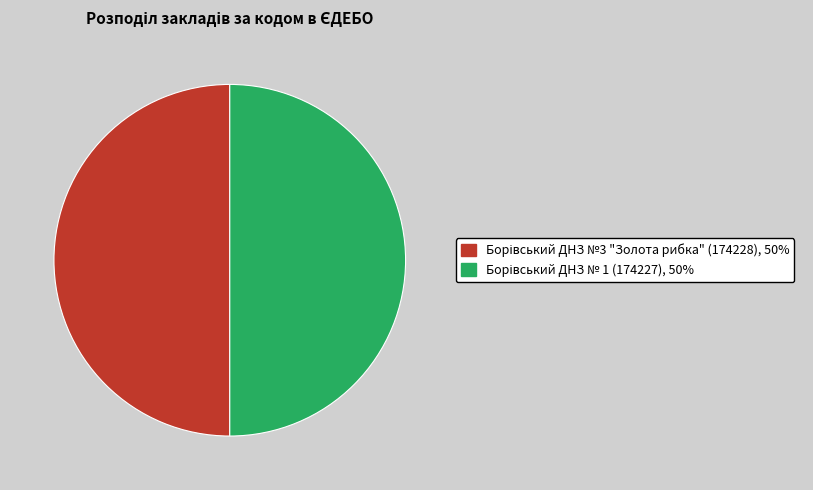

How many segments does this pie chart have?

2